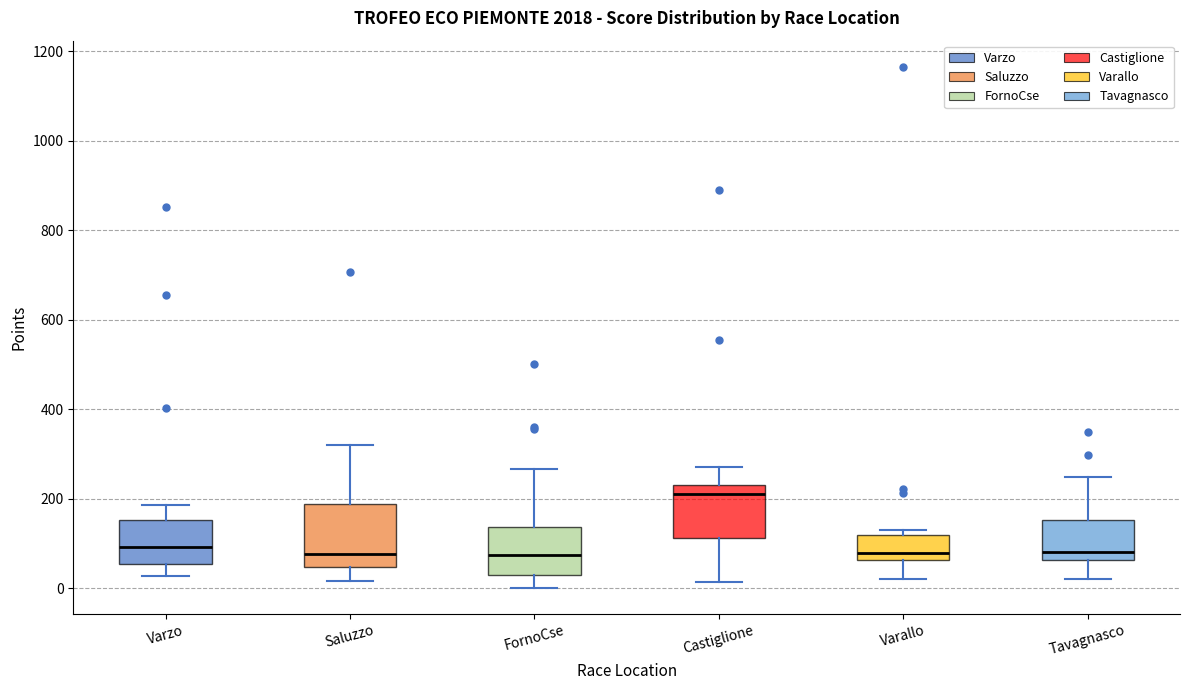

Which box is the tallest, from its lower edge to its upper edge?

Saluzzo